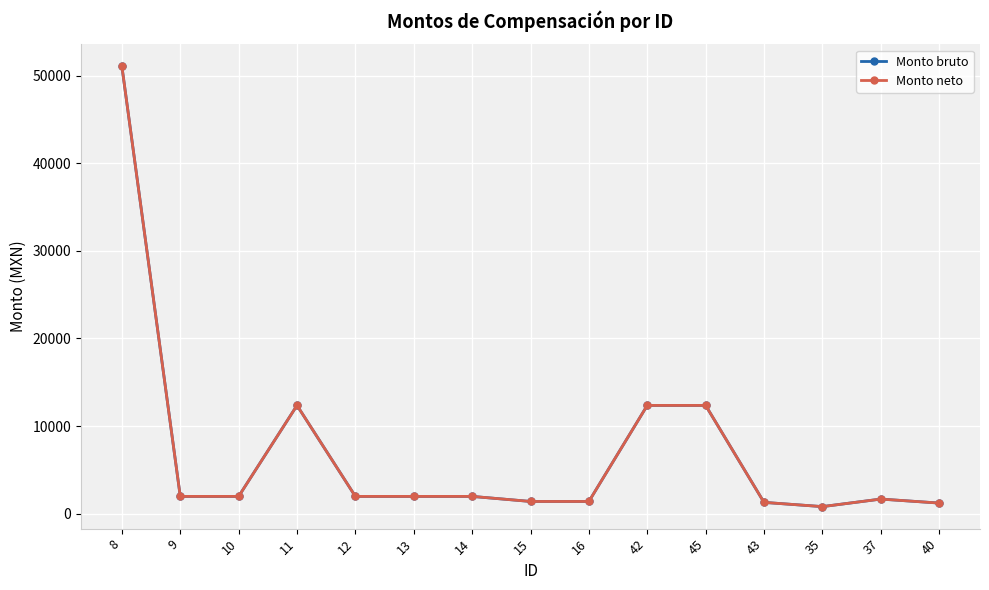

Read the Monto neto value at 8.

51060.1